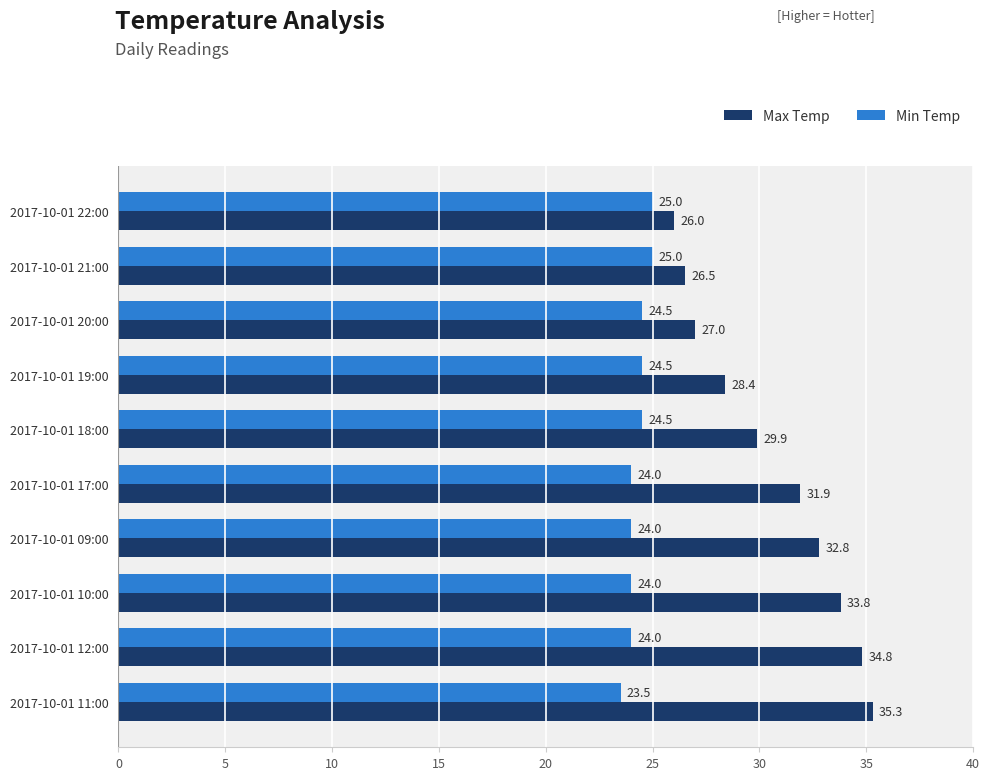

Which series changed the most between 2017-10-01 20:00 and 2017-10-01 22:00?

Max Temp